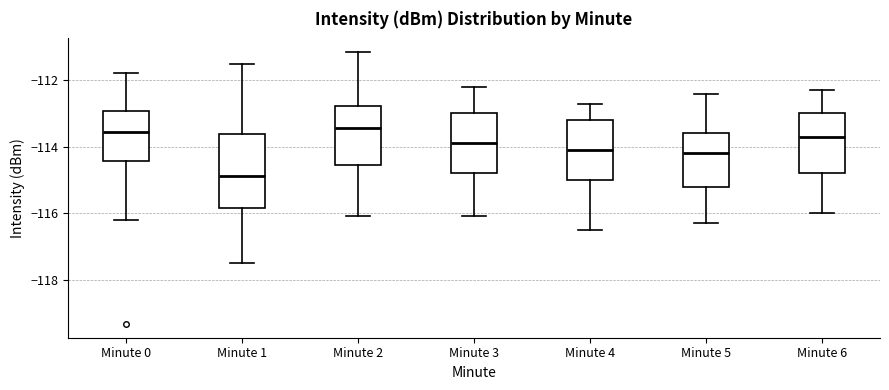

Reading left to right, read every box against the y-axis: the position of its median line, the range the box covers, and the ends of its whiskers. The values are not printed on the chart, so give them approximately, as read against the axis.

Minute 0: median -113.6, box -114.4 to -113.0, whiskers -116.2 to -111.8
Minute 1: median -114.8, box -115.8 to -113.6, whiskers -117.6 to -111.6
Minute 2: median -113.4, box -114.6 to -112.8, whiskers -116.0 to -111.2
Minute 3: median -113.8, box -114.8 to -113.0, whiskers -116.0 to -112.2
Minute 4: median -114.0, box -115.0 to -113.2, whiskers -116.4 to -112.6
Minute 5: median -114.2, box -115.2 to -113.6, whiskers -116.2 to -112.4
Minute 6: median -113.6, box -114.8 to -113.0, whiskers -116.0 to -112.2